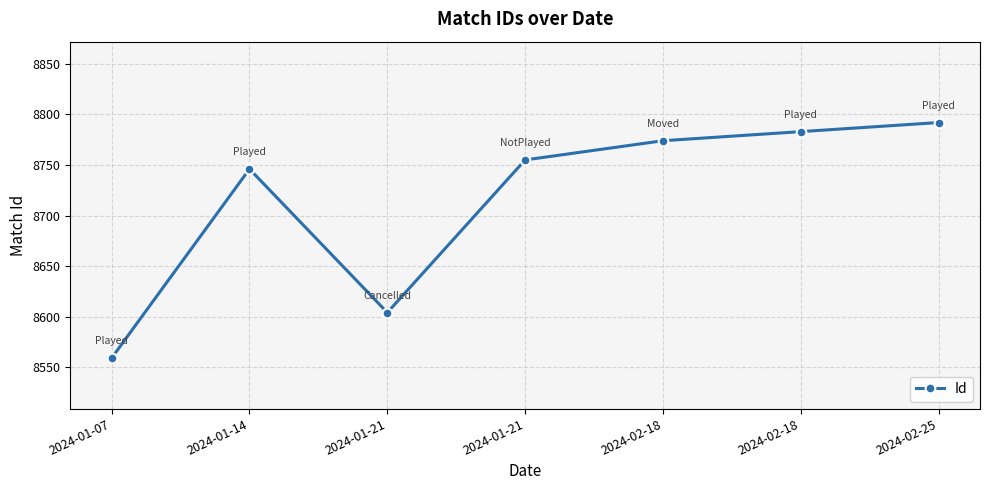

Is this an area chart (filled region under the line)?

No